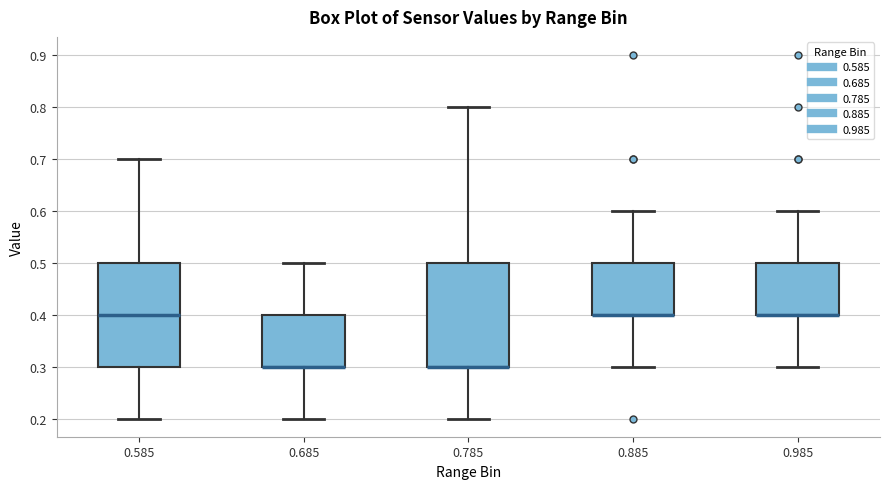

Where does the lower whisker of the box at x = 0.985 end on the y-axis? The values are not printed on the chart, so give them approximately, as read against the axis.

0.3